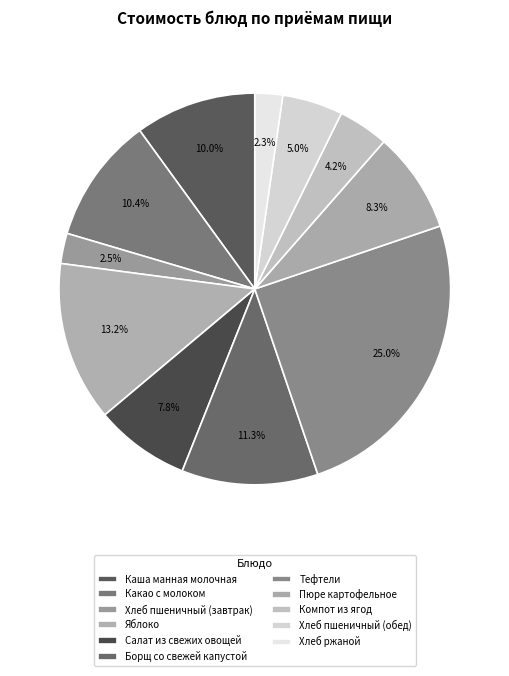

The Хлеб пшеничный (завтрак) slice represents 2% of the pie. True or false?

True